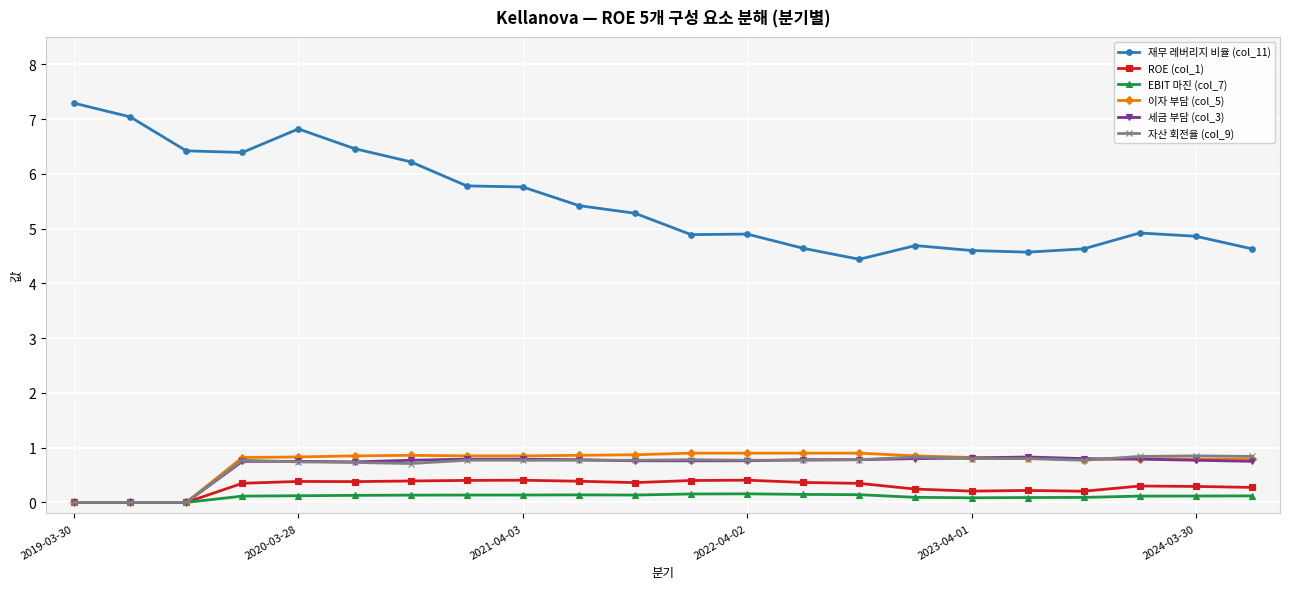

In 재무 레버리지 비율 (col_11), how many points are higher than both neighbors (excluding endpoints)?

4